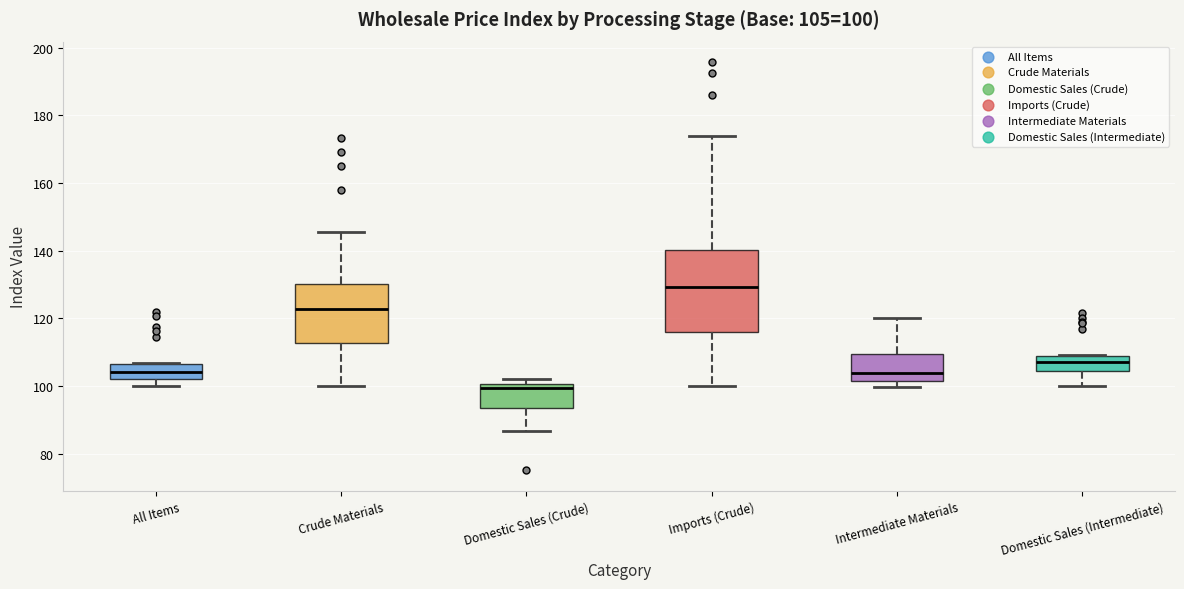

Which box has the highest median line?

Imports (Crude)